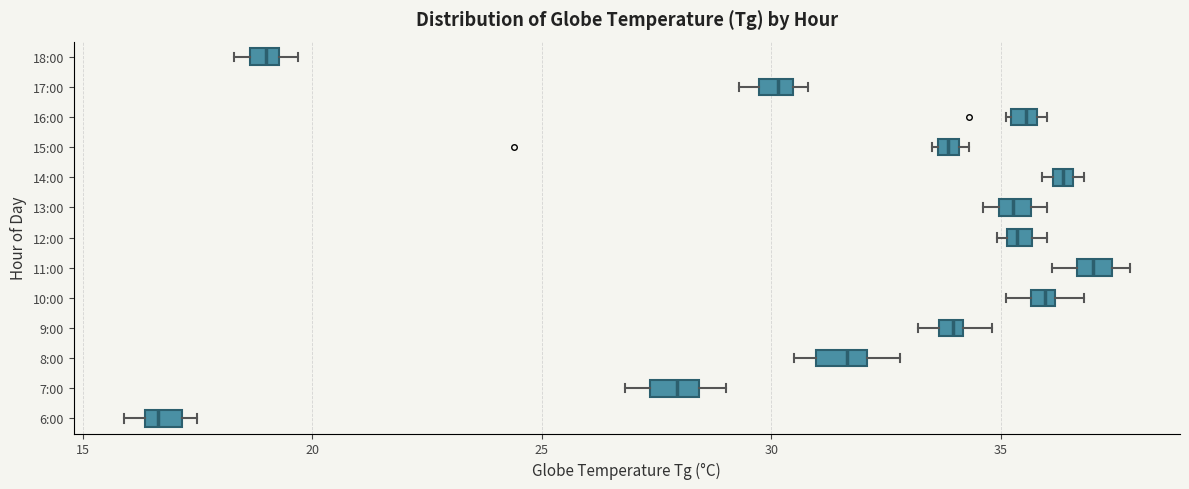

Where is the right edge of the box for 17:00 on the x-axis? The values are not printed on the chart, so give them approximately, as read against the axis.

30.5